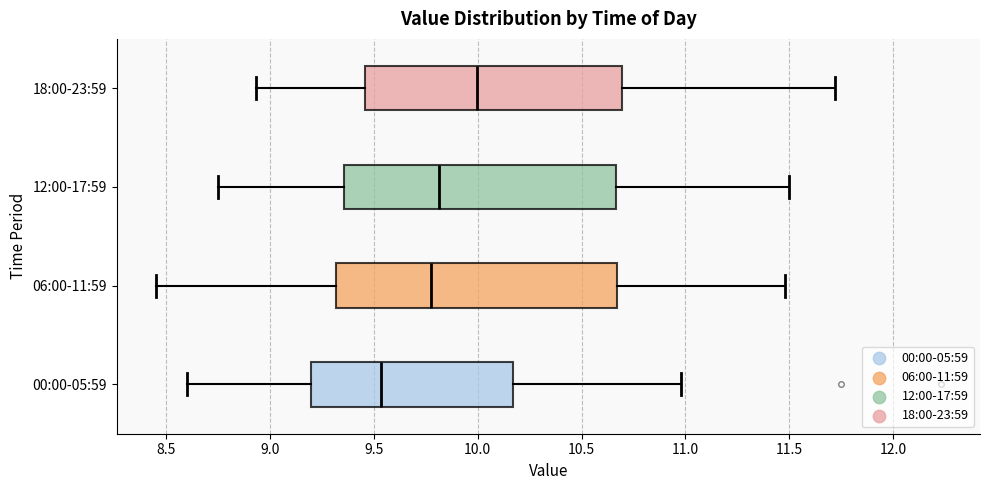

Which box has the furthest to the right median line?

18:00-23:59